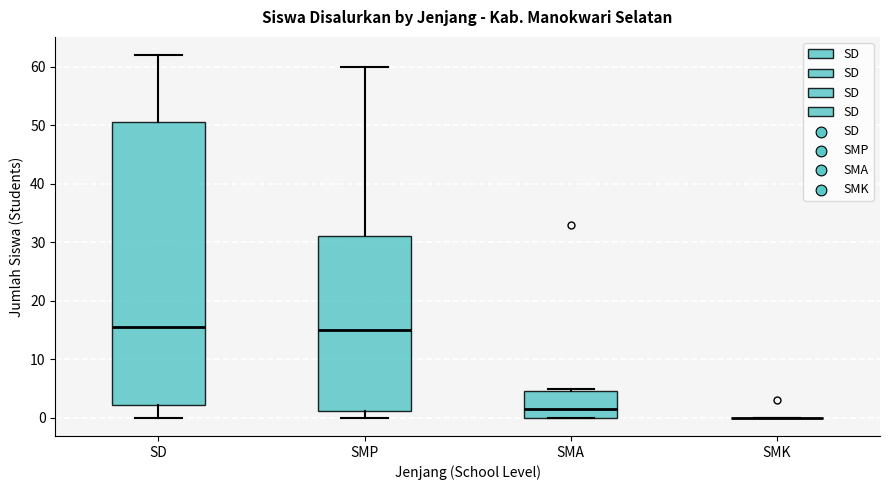

Where is the upper edge of the box for SD on the y-axis? The values are not printed on the chart, so give them approximately, as read against the axis.

51